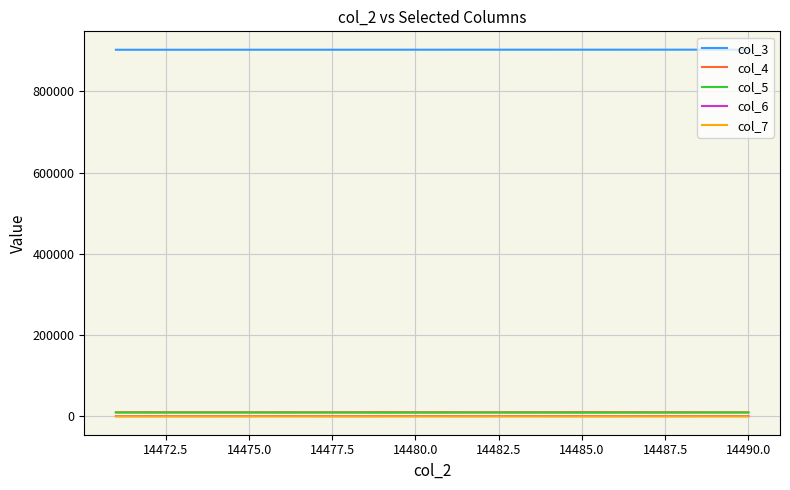

Which series has the largest total across all categories?

col_3